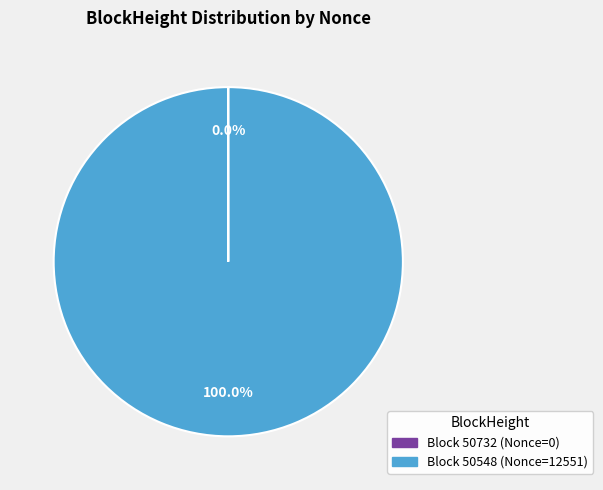

To the nearest percent, what is the average slice percentage?

50%